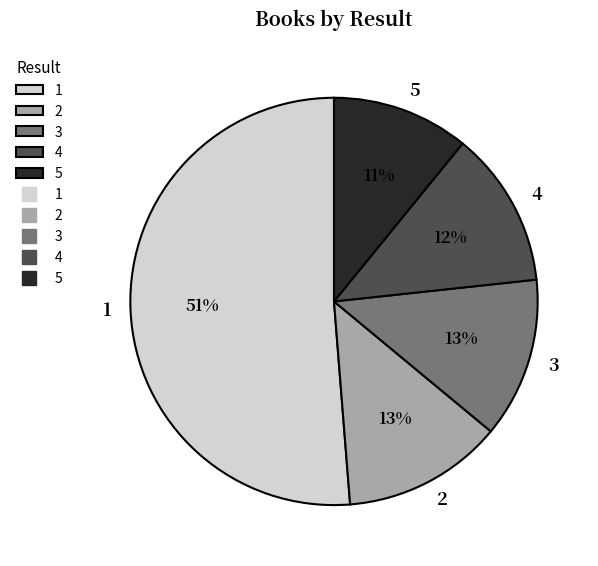

To the nearest percent, what percentage of the pie is 4?

12%